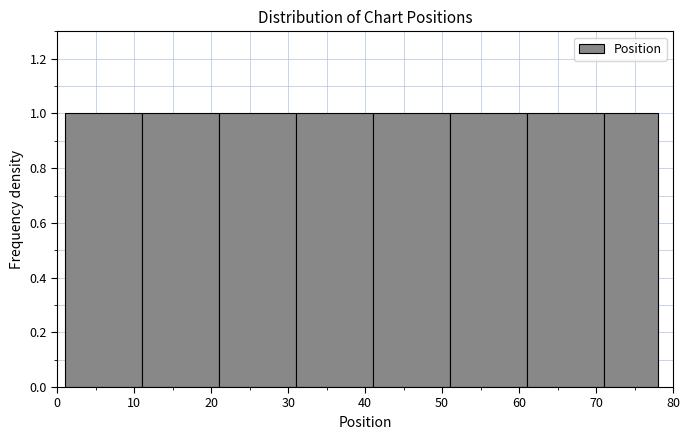

Reading left to right, list every bar in this chart as the range it spans on the x-axis followed by its height. The values are not printed on the chart, so give them approximately, as read against the axis.

1 to 11: 1
11 to 21: 1
21 to 31: 1
31 to 41: 1
41 to 51: 1
51 to 61: 1
61 to 71: 1
71 to 78: 1